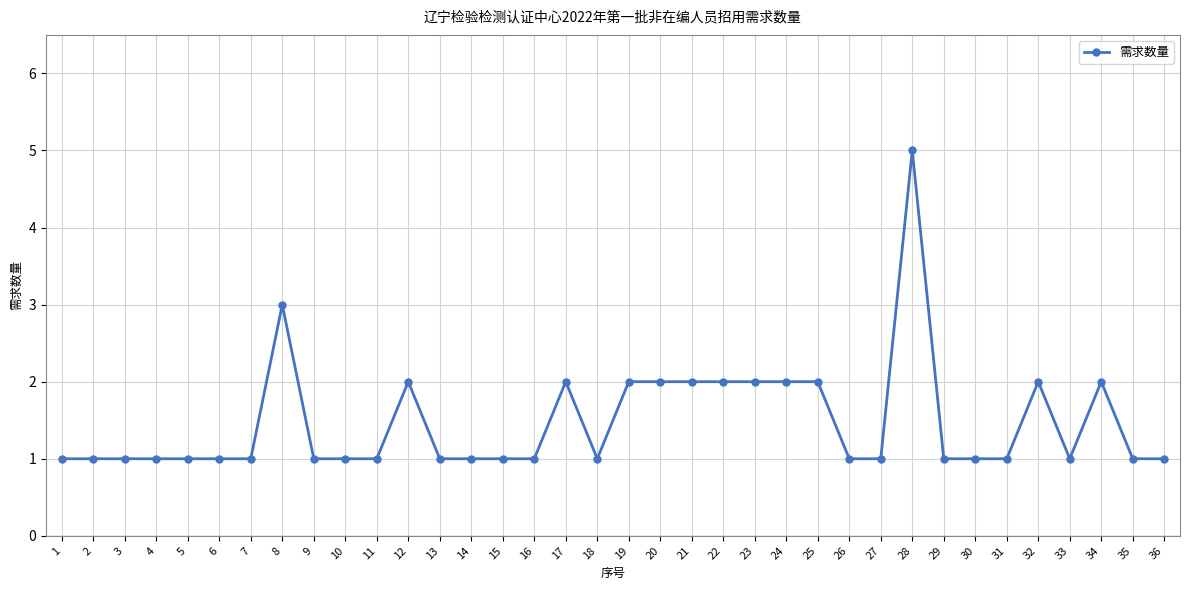

Which label corresponds to the largest value in the chart?

28